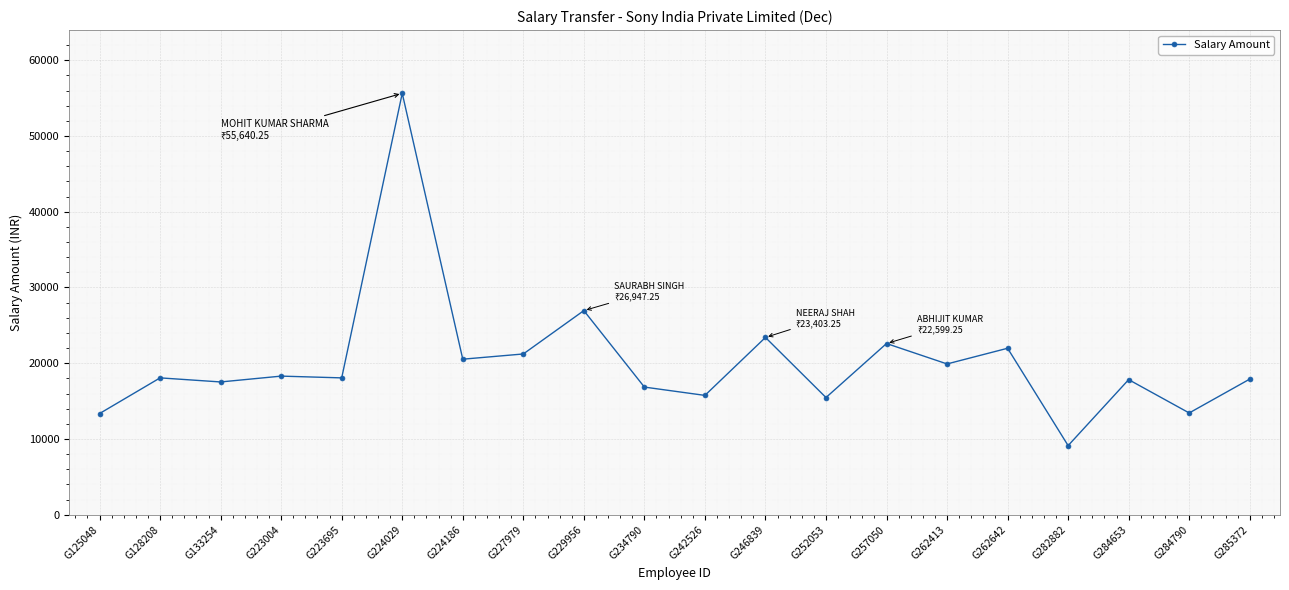

At which label is the value closest to 32381?

G229956